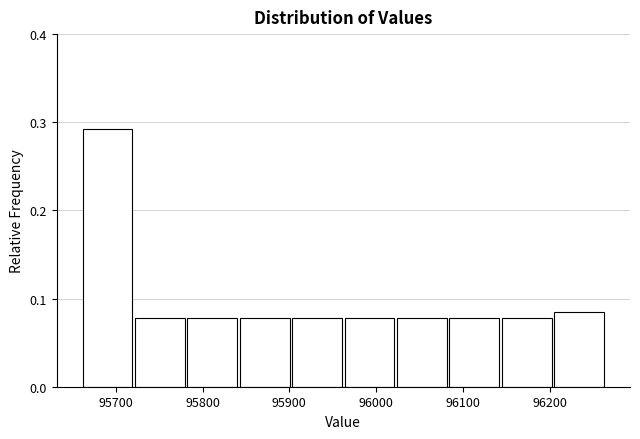

Which range on the x-axis has the tallest bar?

95660 to 95720